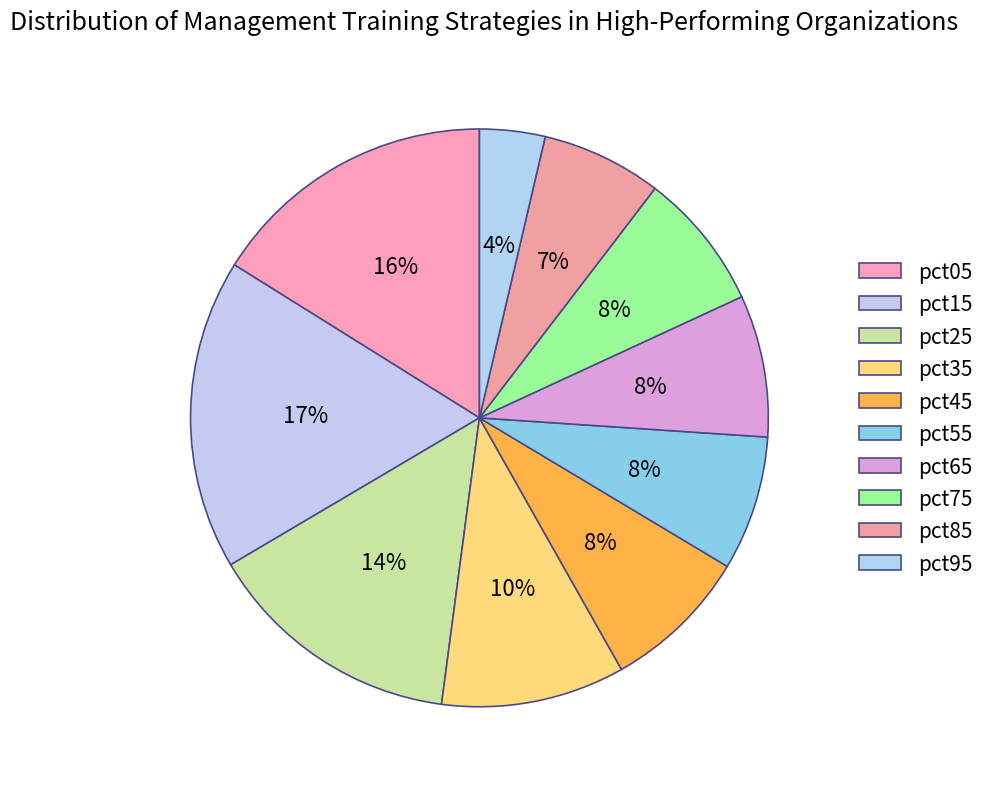

True or false: pct35 accounts for 10% of the total.

True